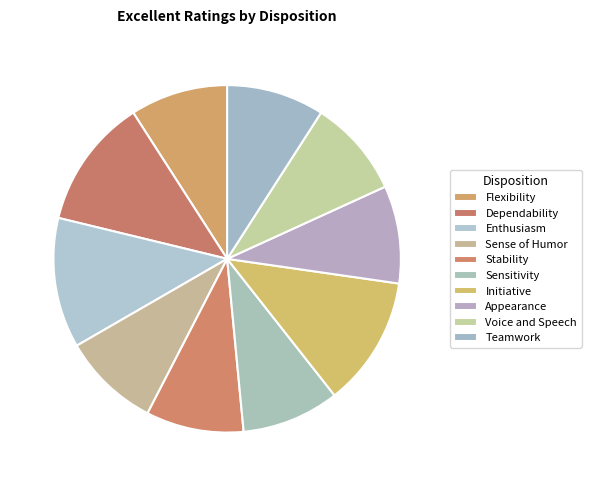

How many segments does this pie chart have?

10